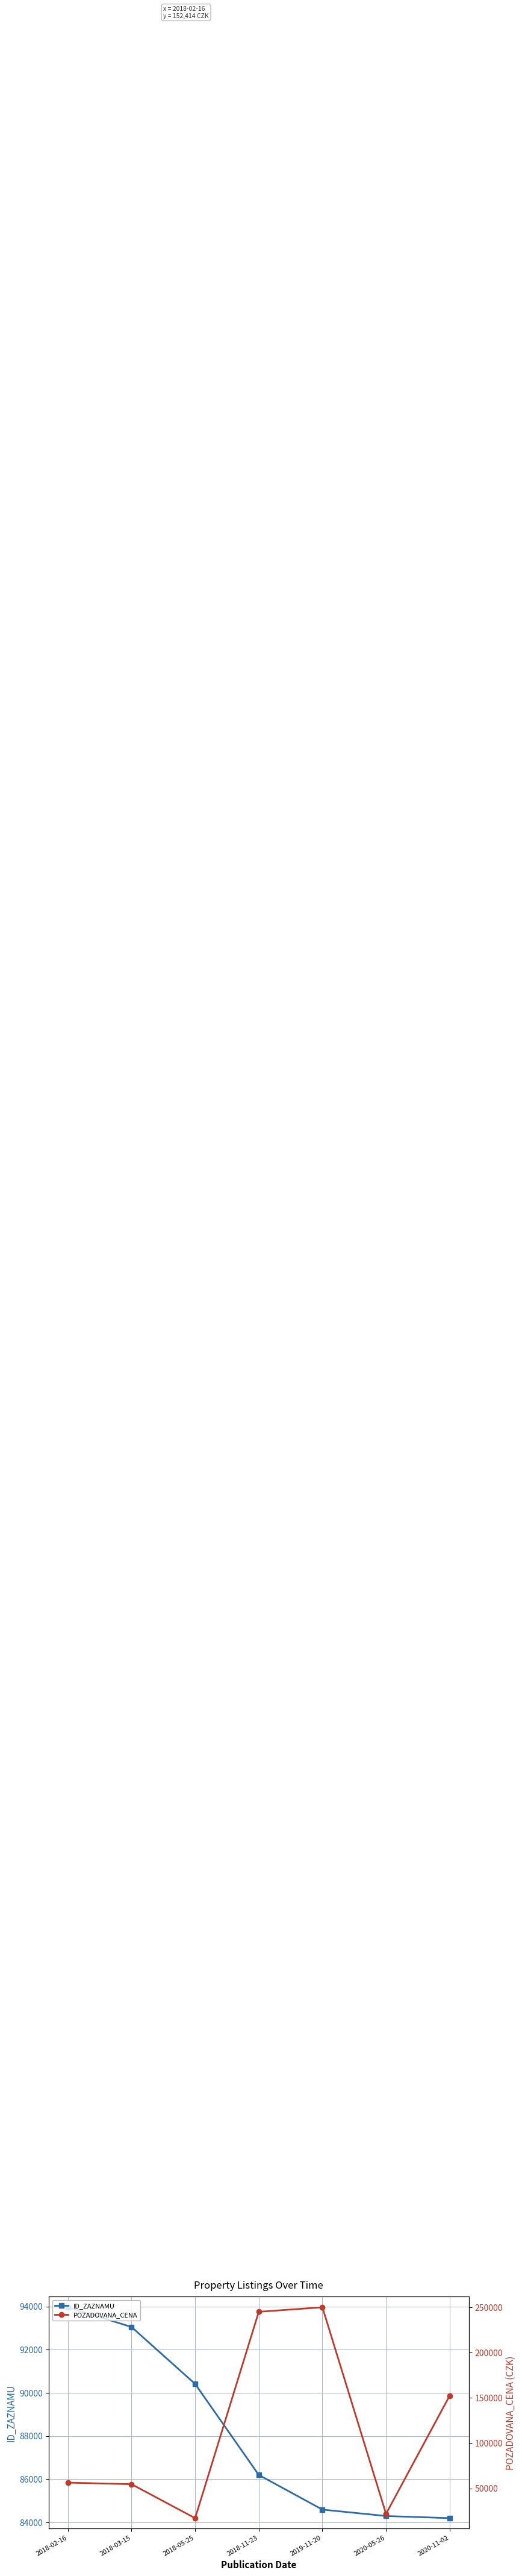

What is the difference between the maximum and minimum values in the POZADOVANA_CENA series?

232740